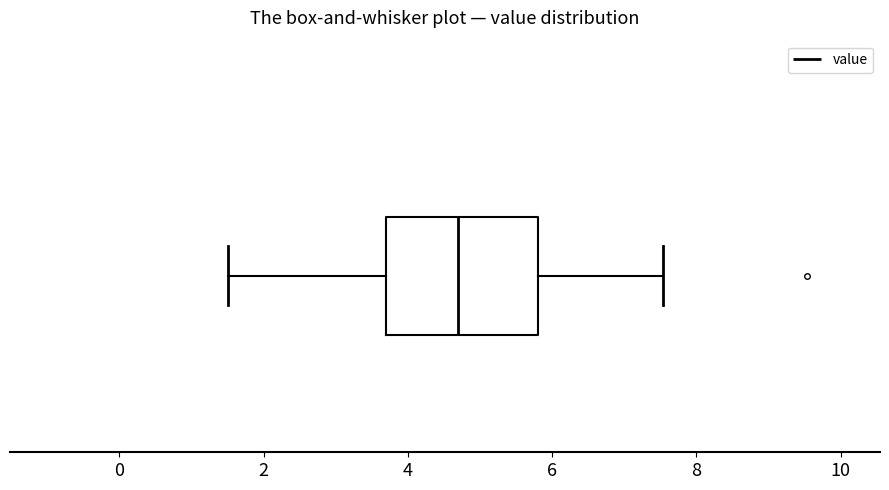

Transcribe this box plot: give where the median line is, the range the box spans, and where the two whiskers end, as read against the x-axis. The values are not printed on the chart, so give them approximately, as read against the axis.

median 4.8, box 3.8 to 5.8, whiskers 1.6 to 7.6